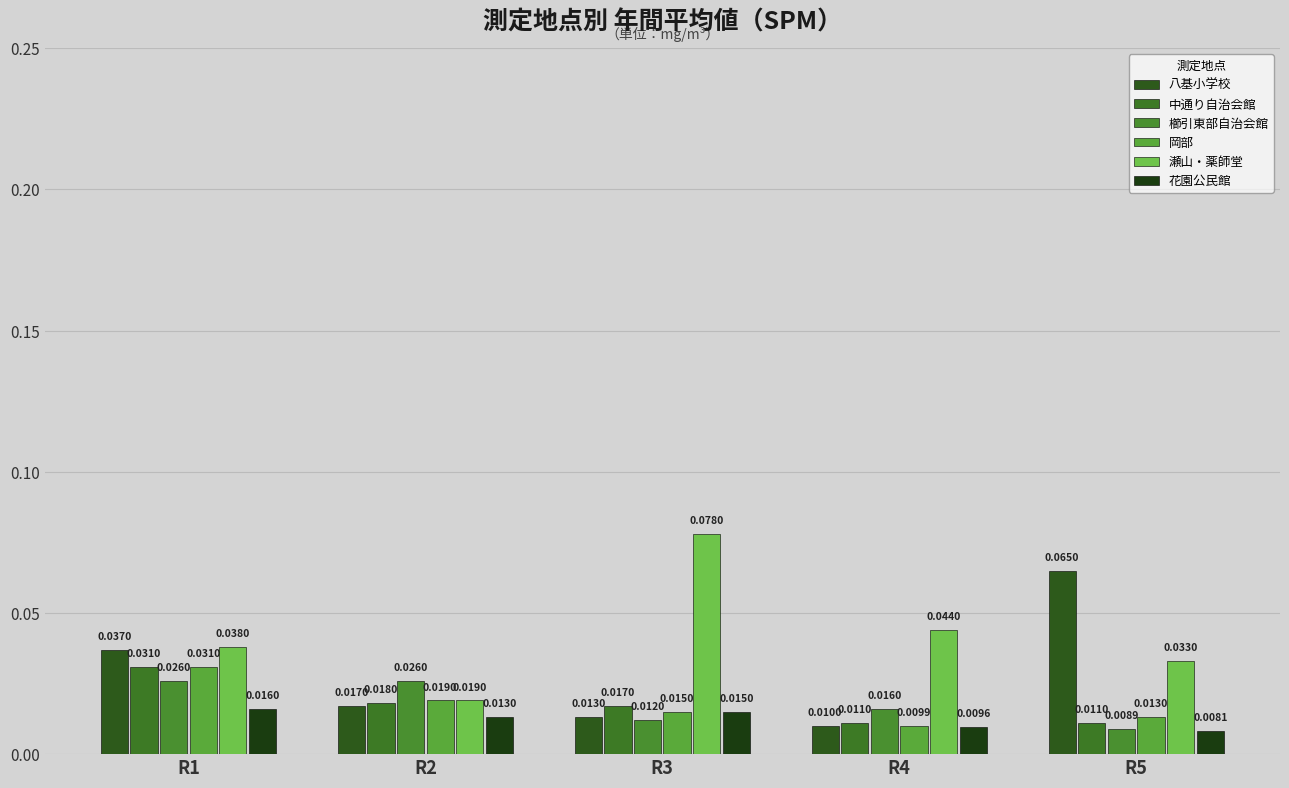

What is the total value across all series at R2?

0.1